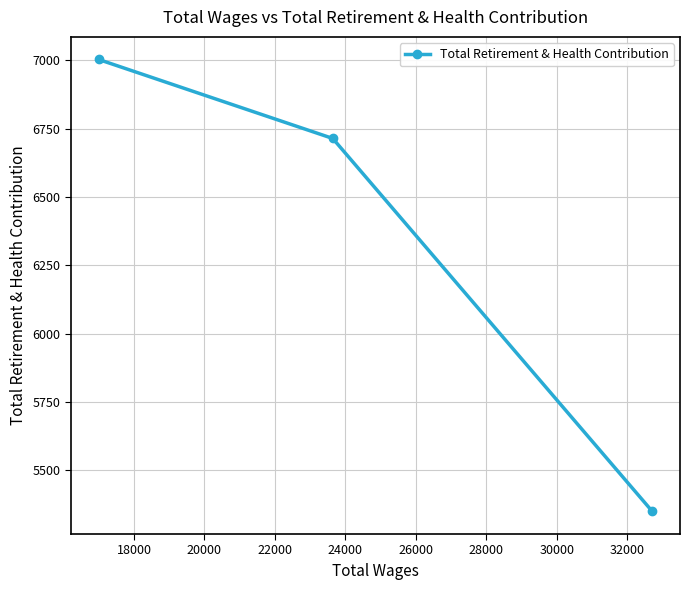

What is the difference between the maximum and second lowest values?

289